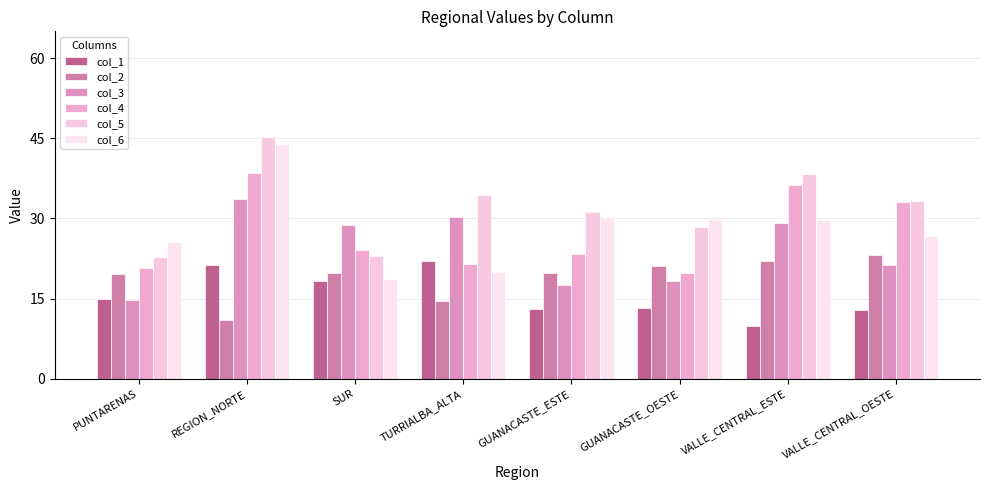

What is the average value of the col_2 series?

18.9